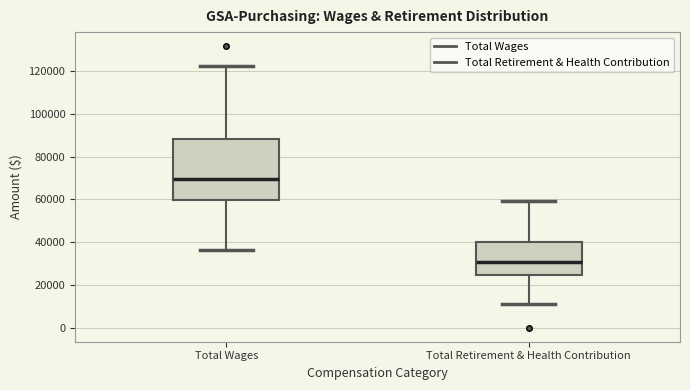

Reading left to right, read every box against the y-axis: the position of its median line, the range the box covers, and the ends of its whiskers. The values are not printed on the chart, so give them approximately, as read against the axis.

Total Wages: median 70000, box 60000 to 88000, whiskers 36000 to 122000
Total Retirement & Health Contribution: median 30000, box 24000 to 40000, whiskers 12000 to 60000